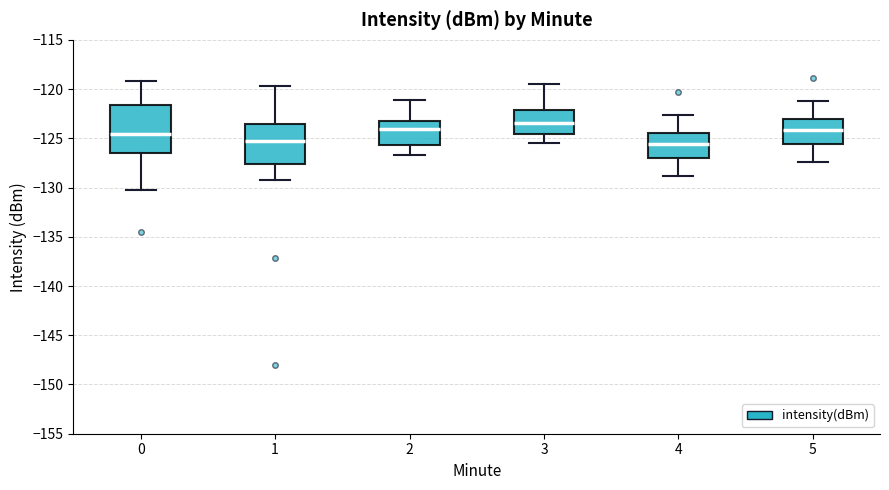

Where does the lower whisker of the box at x = 4 end on the y-axis? The values are not printed on the chart, so give them approximately, as read against the axis.

-129.0